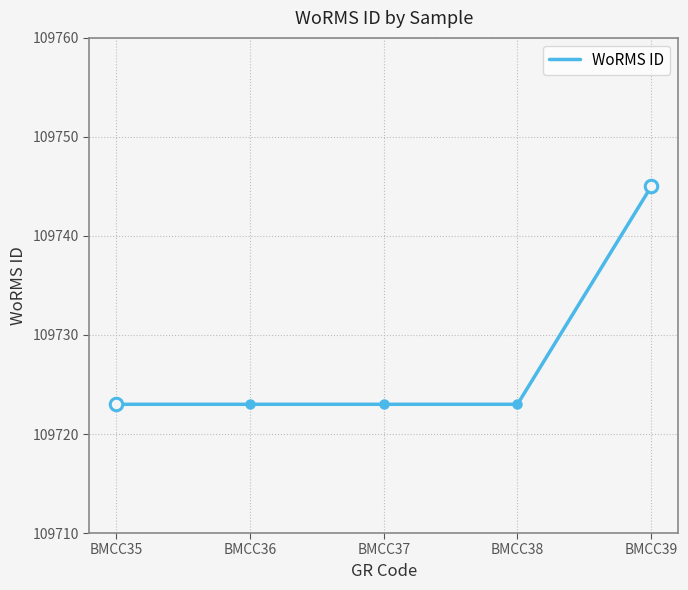

True or false: the data shows 185328 at BMCC35.

False